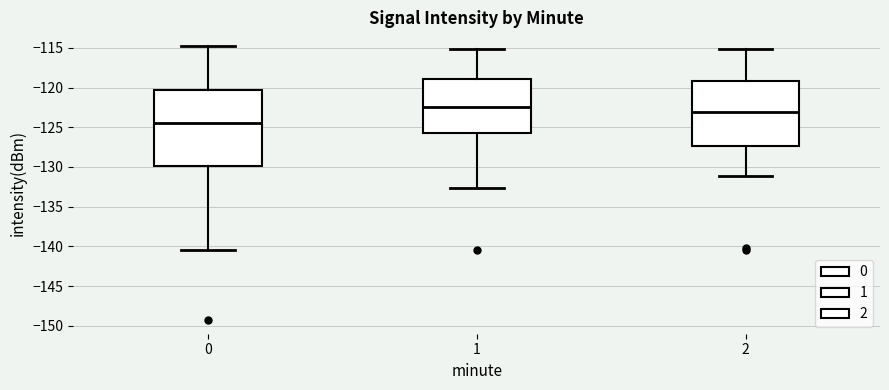

Where does the median line of the box at x = 2 sit on the y-axis? The values are not printed on the chart, so give them approximately, as read against the axis.

-123.0